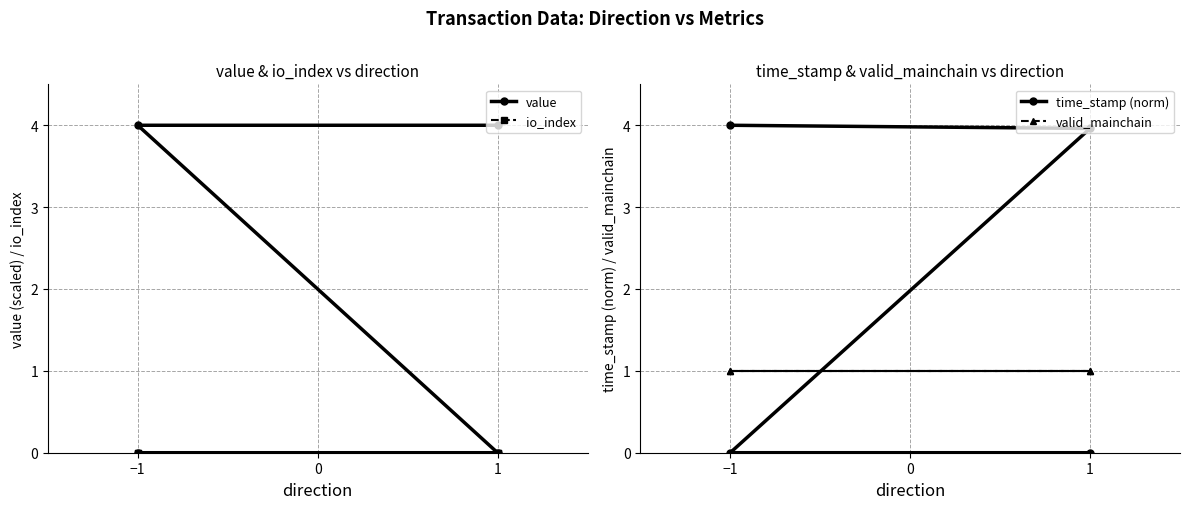

What is the maximum value shown in the chart?

4.0